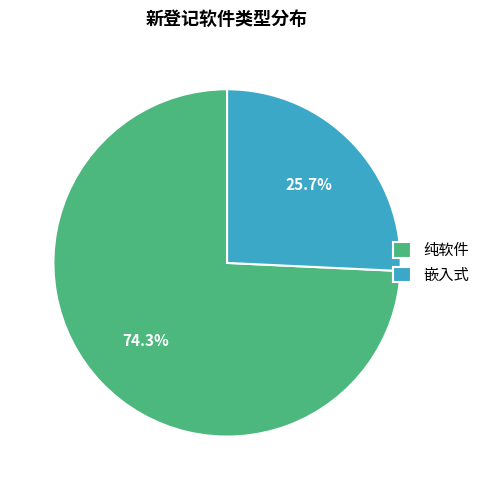

Is 嵌入式 the majority of the pie?

No